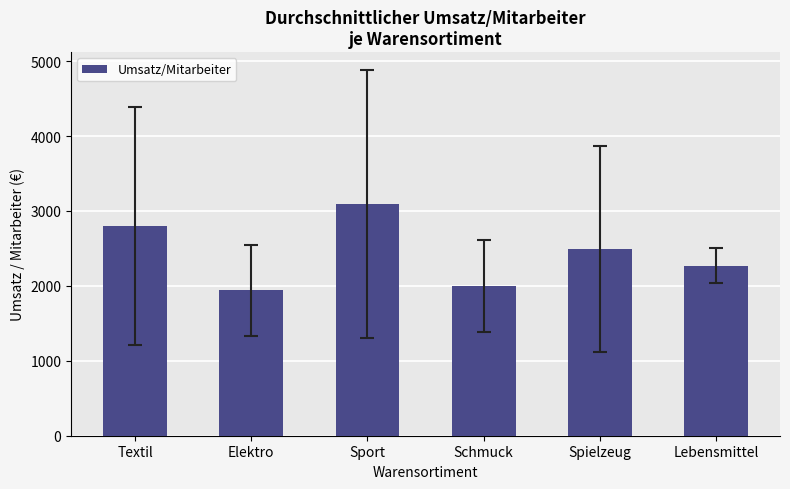

Reading left to right, list all the values displayed in this chart.

2798.4	1939.3	3089.2	1996.7	2490.9	2271.3